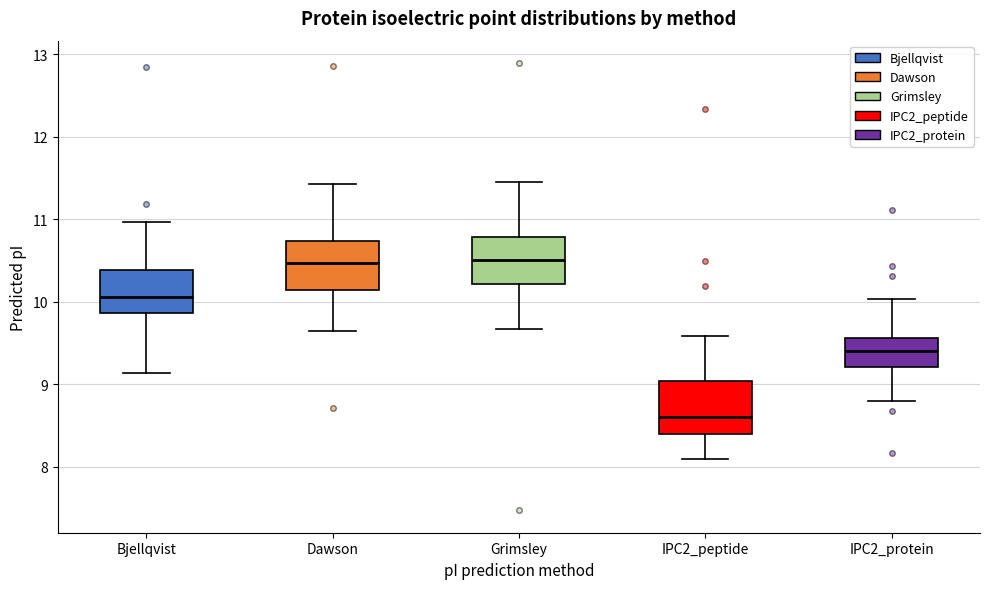

Where is the upper edge of the box for Bjellqvist on the y-axis? The values are not printed on the chart, so give them approximately, as read against the axis.

10.4